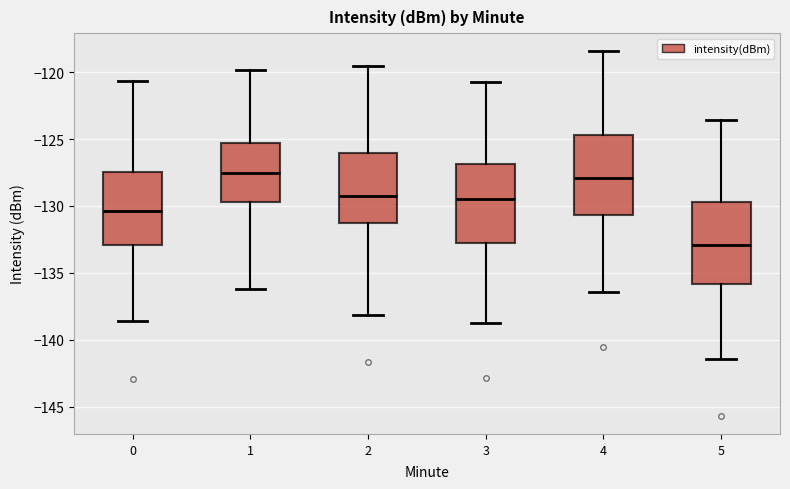

Reading left to right, read every box against the y-axis: the position of its median line, the range the box covers, and the ends of its whiskers. The values are not printed on the chart, so give them approximately, as read against the axis.

0: median -130.5, box -133.0 to -127.5, whiskers -138.5 to -120.5
1: median -127.5, box -129.5 to -125.5, whiskers -136.0 to -120.0
2: median -129.0, box -131.5 to -126.0, whiskers -138.0 to -119.5
3: median -129.5, box -133.0 to -127.0, whiskers -138.5 to -120.5
4: median -128.0, box -130.5 to -124.5, whiskers -136.5 to -118.5
5: median -133.0, box -136.0 to -129.5, whiskers -141.5 to -123.5